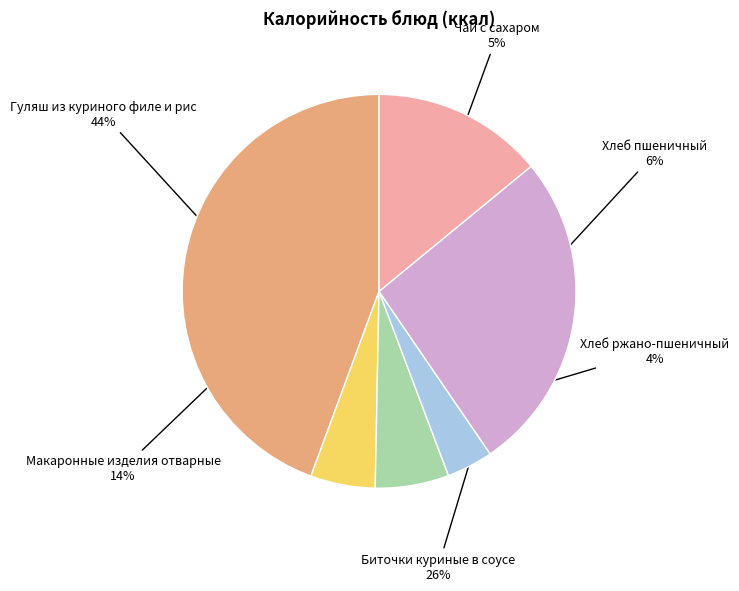

Is there any slice that represents more than half of the pie?

No